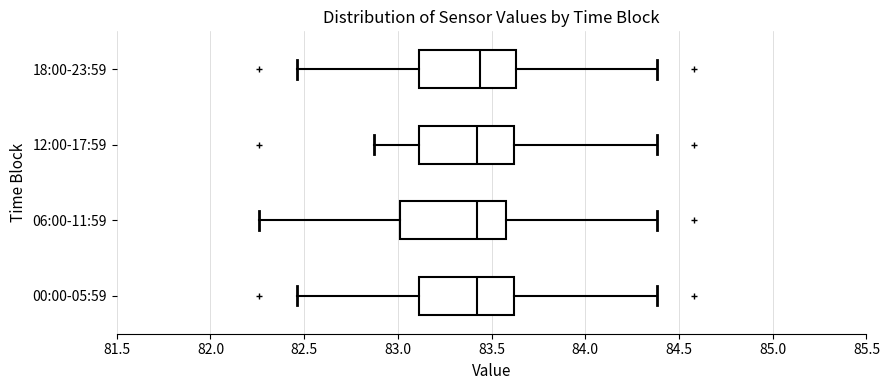

Where does the left whisker of the box for 12:00-17:59 end on the x-axis? The values are not printed on the chart, so give them approximately, as read against the axis.

82.85